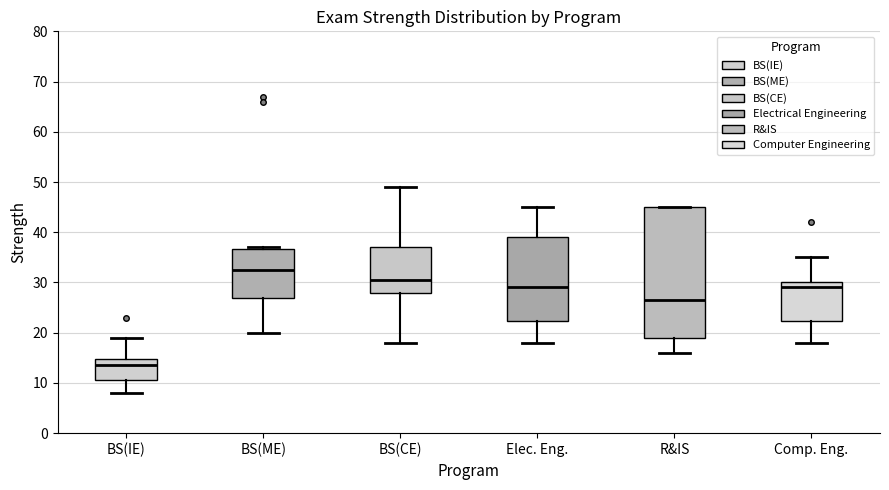

Reading left to right, read every box against the y-axis: the position of its median line, the range the box covers, and the ends of its whiskers. The values are not printed on the chart, so give them approximately, as read against the axis.

BS(IE): median 14, box 11 to 15, whiskers 8 to 19
BS(ME): median 33, box 27 to 37, whiskers 20 to 37
BS(CE): median 31, box 28 to 37, whiskers 18 to 49
Elec. Eng.: median 29, box 22 to 39, whiskers 18 to 45
R&IS: median 27, box 19 to 45, whiskers 16 to 45
Comp. Eng.: median 29, box 22 to 30, whiskers 18 to 35